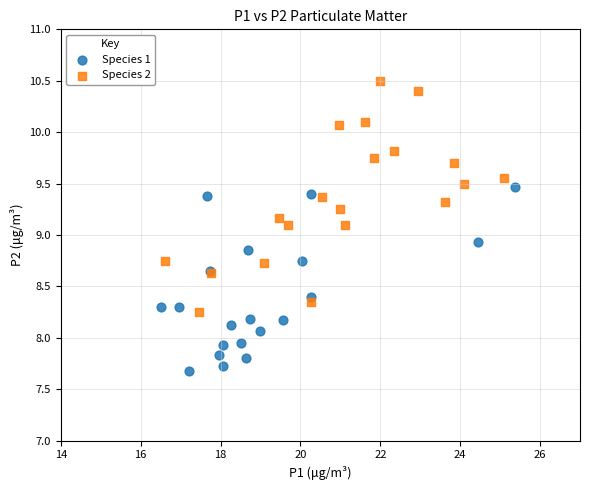

Which series reaches the minimum Y coordinate?

Species 1